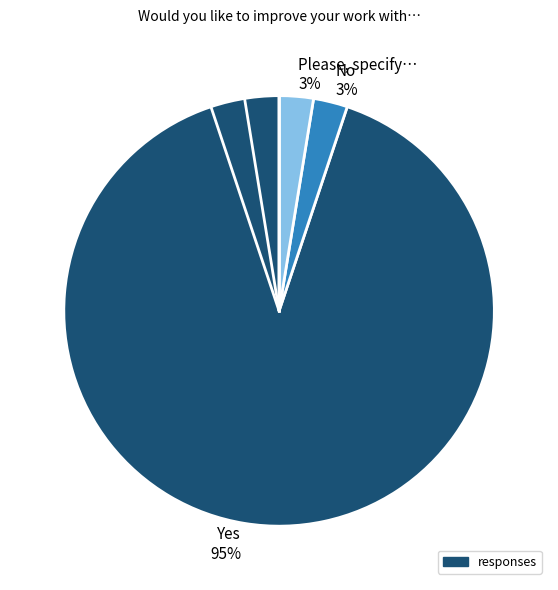

To the nearest percent, what percentage of the pie is No?

3%